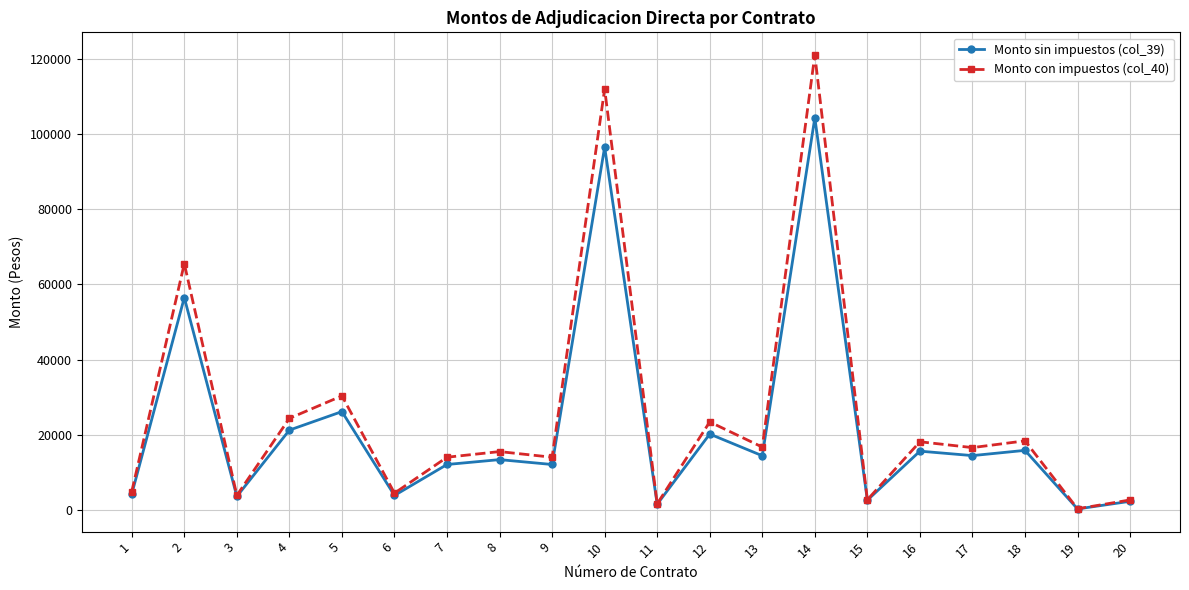

What is the value of the Monto sin impuestos (col_39) point at the 4th from the left?

21218.0